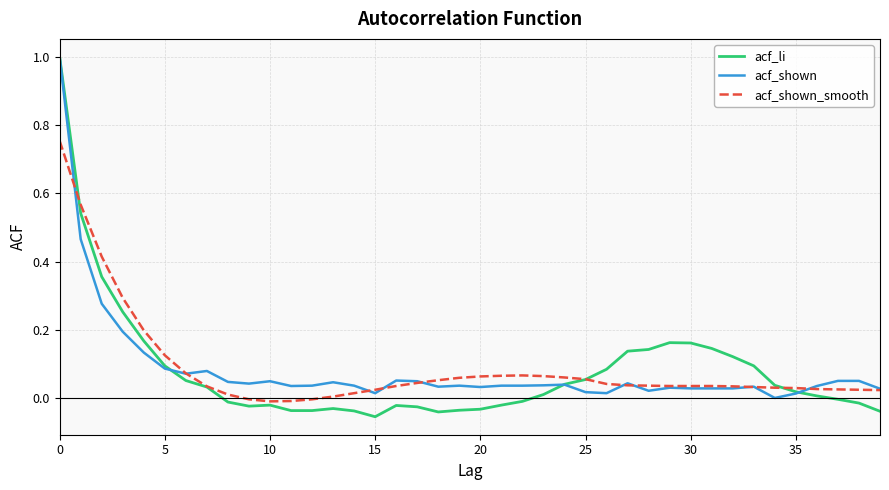

What is the maximum value shown in the chart?

1.0